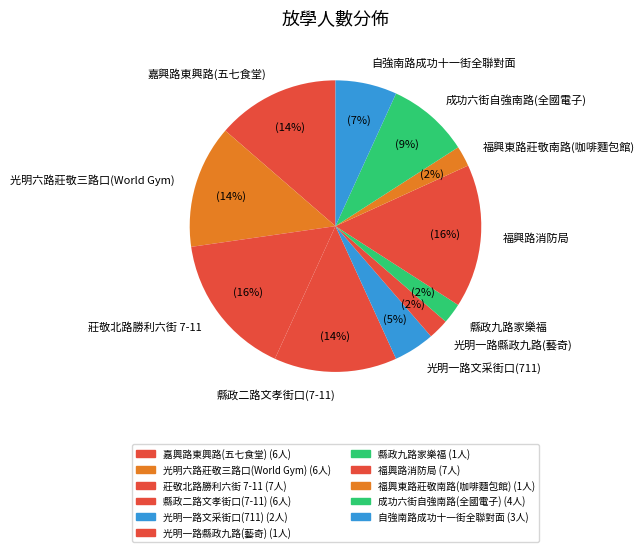

How many slices are in this pie chart?

11